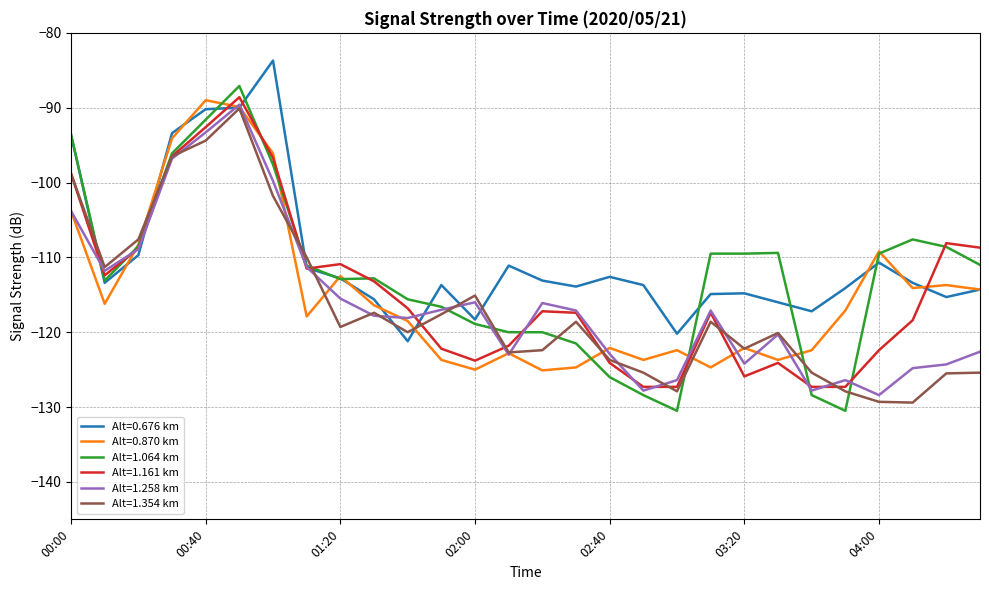

Which series has the widest spread of values?

Alt=1.064 km